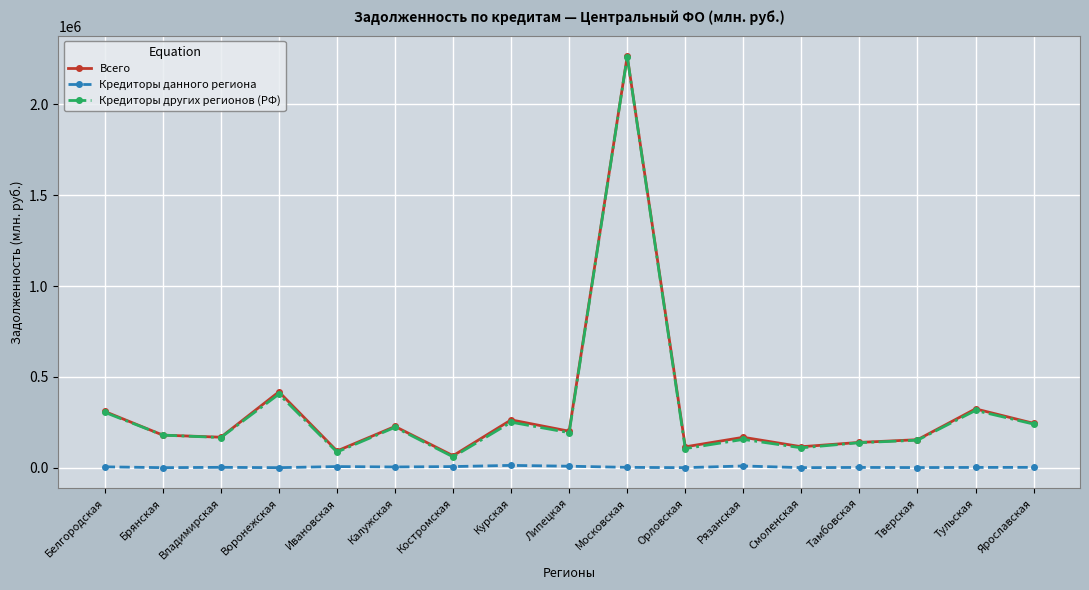

Where is Всего nearest to the value 1165270?

Воронежская